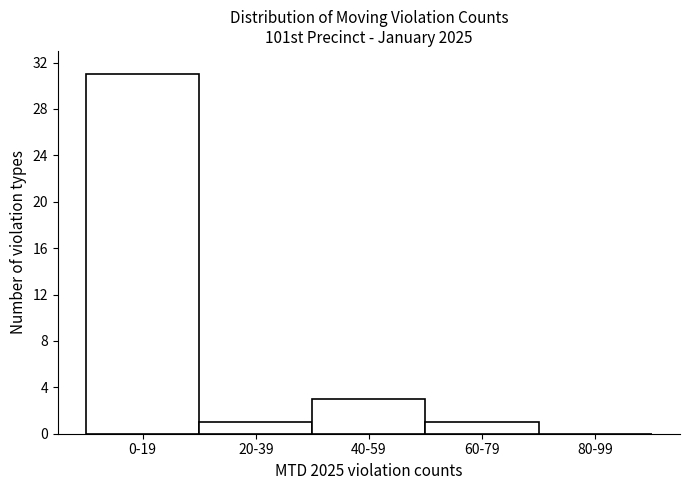

Reading left to right, transcribe all the data shown in this chart.

0-19=31	20-39=1	40-59=3	60-79=1	80-99=0